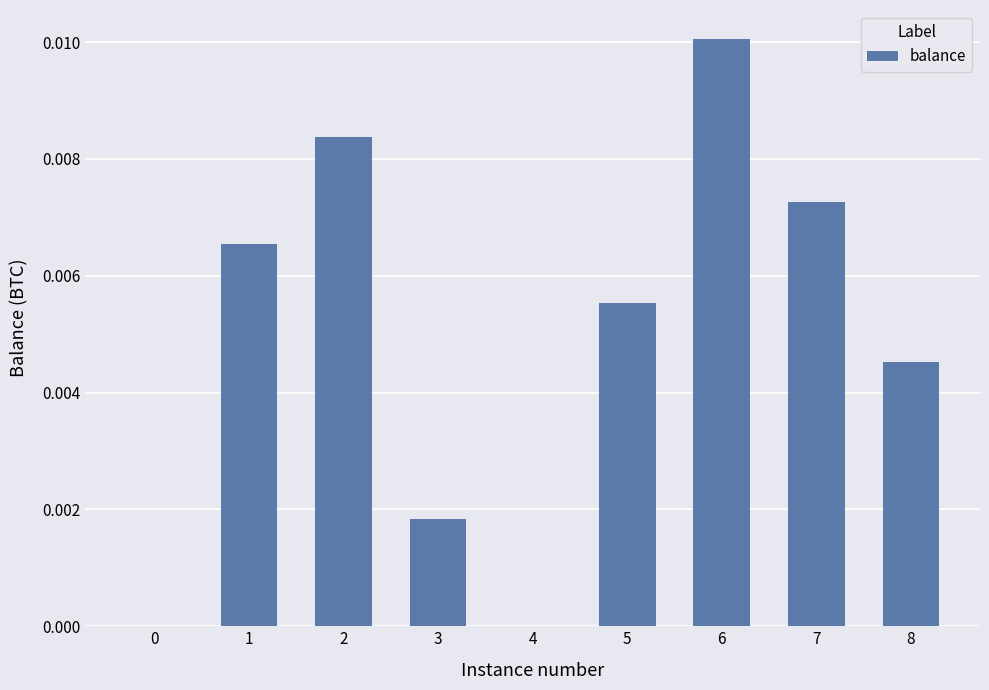

The value at 4 is 0.0. True or false?

True